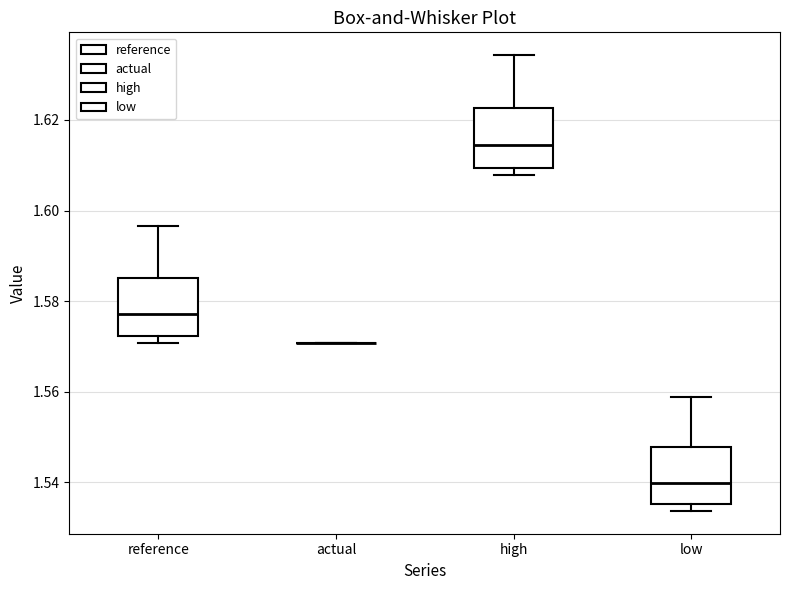

Reading left to right, transcribe this box plot: for each box, give where its median line is, the range the box spans, and where its two whiskers end, as read against the y-axis. The values are not printed on the chart, so give them approximately, as read against the axis.

reference: median 1.578, box 1.572 to 1.586, whiskers 1.570 to 1.596
actual: box collapsed to a line at 1.570, whiskers 1.570 to 1.570
high: median 1.614, box 1.610 to 1.622, whiskers 1.608 to 1.634
low: median 1.540, box 1.536 to 1.548, whiskers 1.534 to 1.558